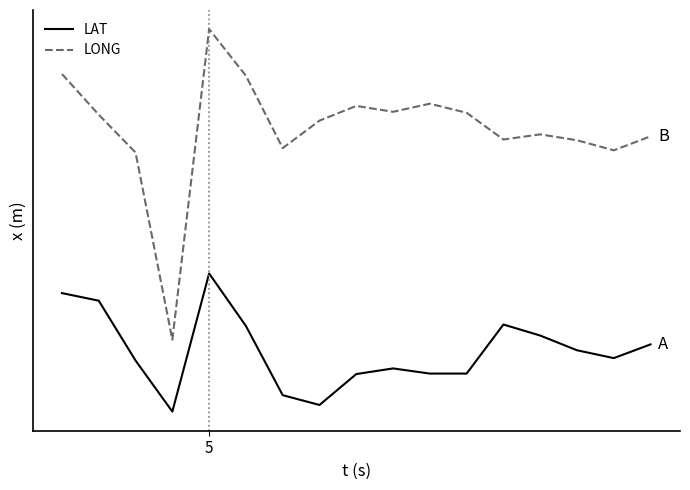

Where does the LONG series first go above 130?

5